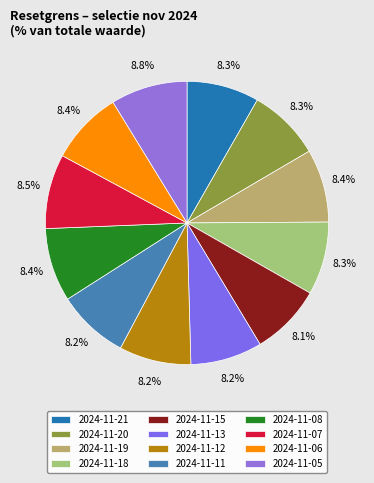

Which slice is the largest?

2024-11-05